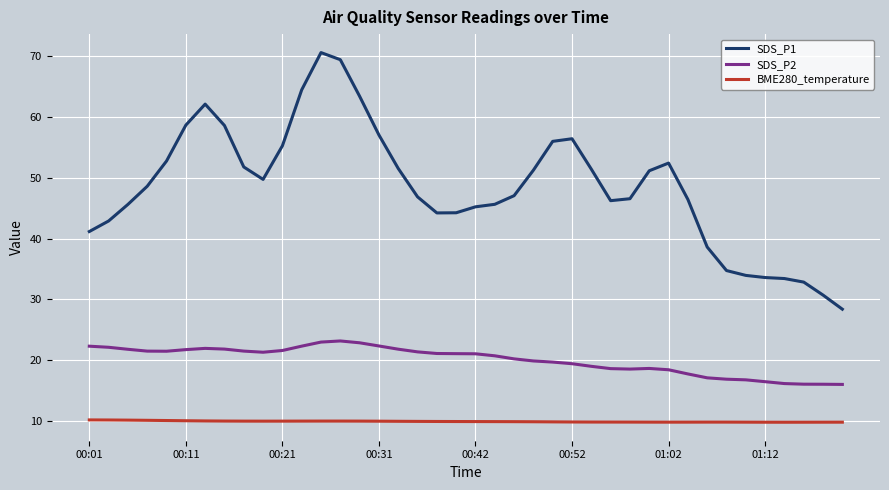

What is the difference between the maximum and second lowest values in the SDS_P2 series?

7.1